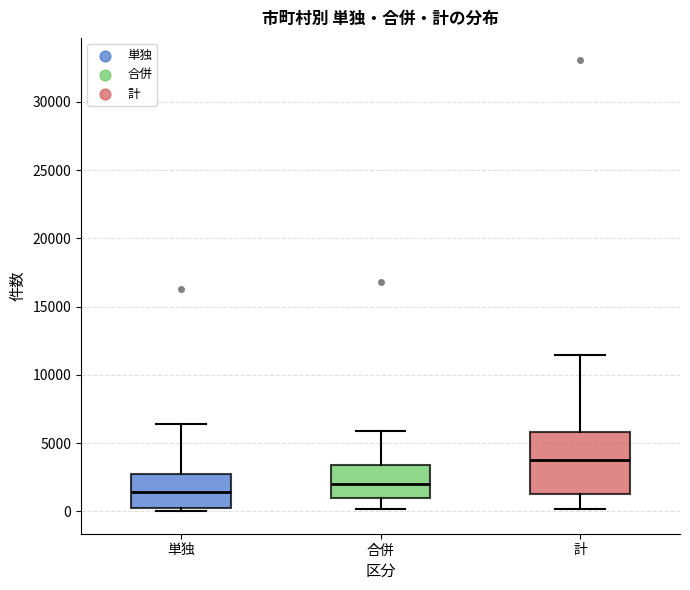

Where does the upper whisker of the box for 単独 end on the y-axis? The values are not printed on the chart, so give them approximately, as read against the axis.

6500